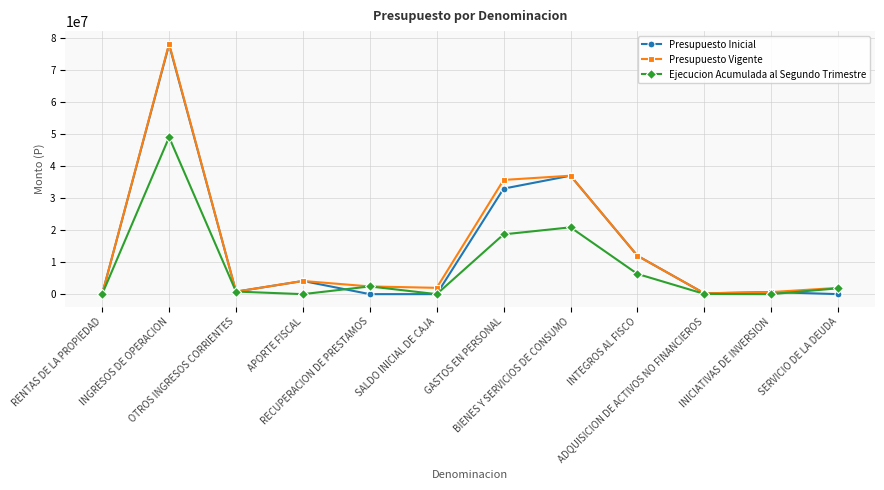

What position from the left is GASTOS EN PERSONAL?

7